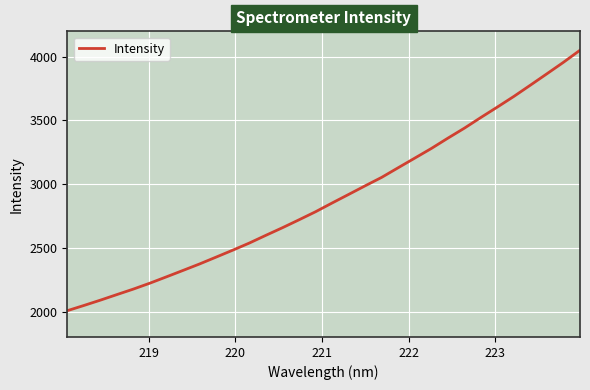

What is the minimum value shown in the chart?

2006.3